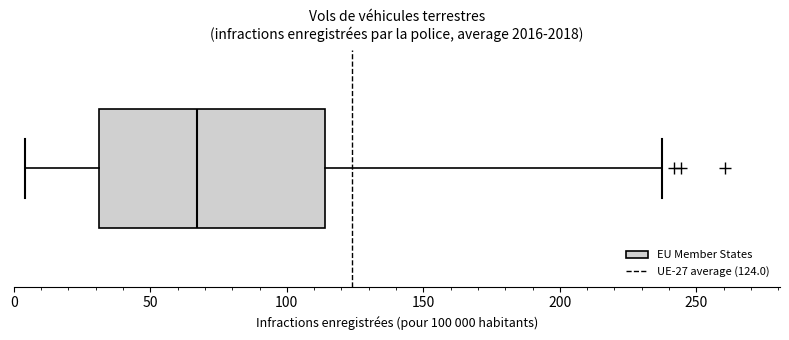

Transcribe this box plot: give where the median line is, the range the box spans, and where the two whiskers end, as read against the x-axis. The values are not printed on the chart, so give them approximately, as read against the axis.

median 65, box 30 to 115, whiskers 5 to 235